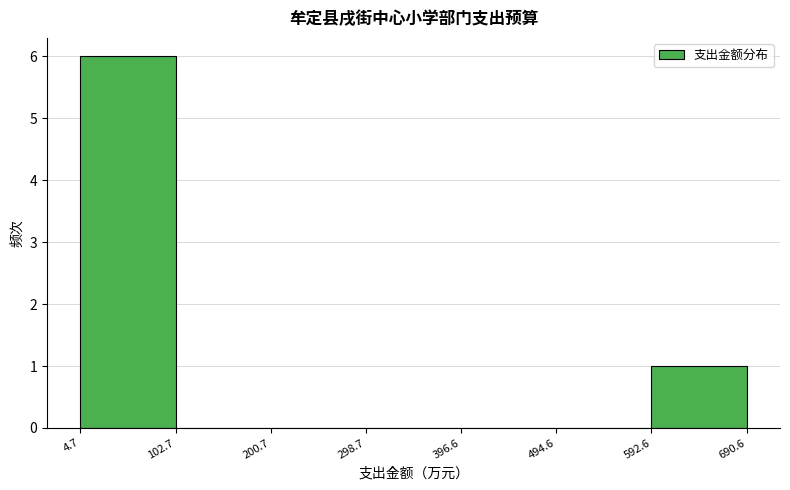

Over which range of the x-axis is the bar tallest?

4.7 to 102.7